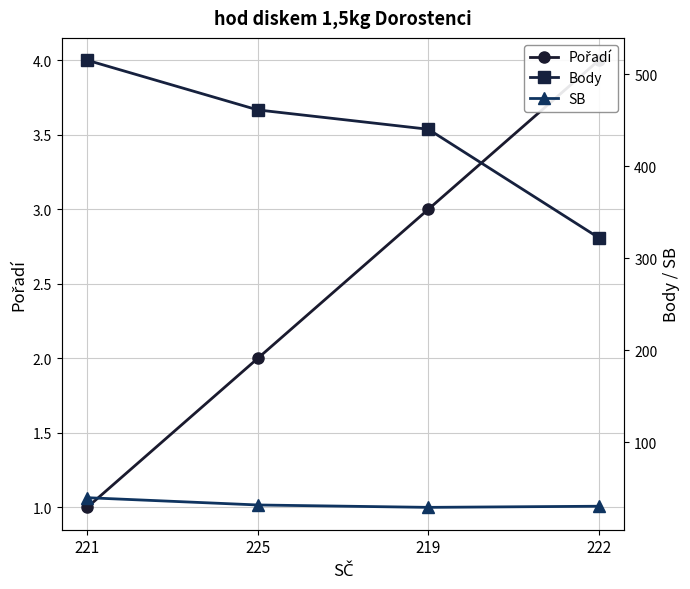

What is the maximum value shown in the chart?

515.0